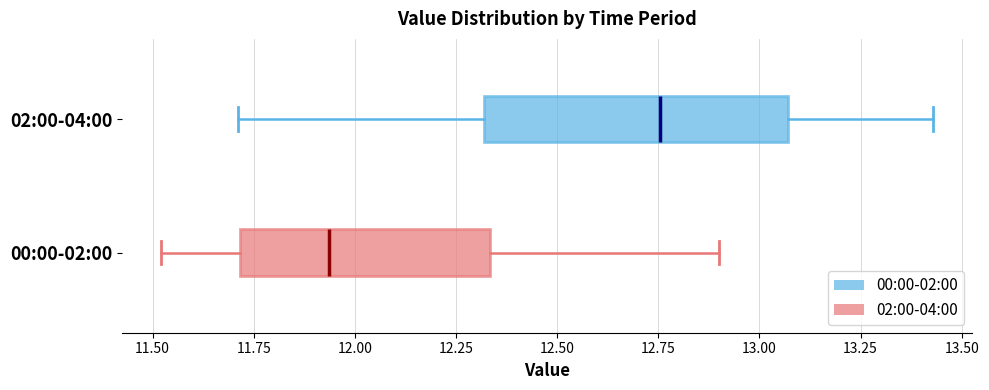

Which box is the widest, from its left edge to its right edge?

02:00-04:00